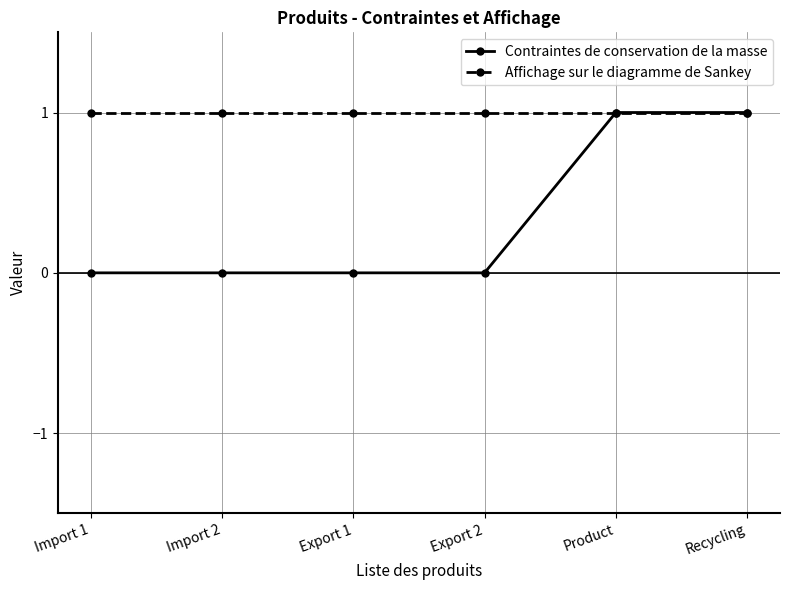

Reading left to right, transcribe all the data shown in this chart.

Contraintes de conservation de la masse: Import 1=0	Import 2=0	Export 1=0	Export 2=0	Product=1	Recycling=1
Affichage sur le diagramme de Sankey: Import 1=1	Import 2=1	Export 1=1	Export 2=1	Product=1	Recycling=1